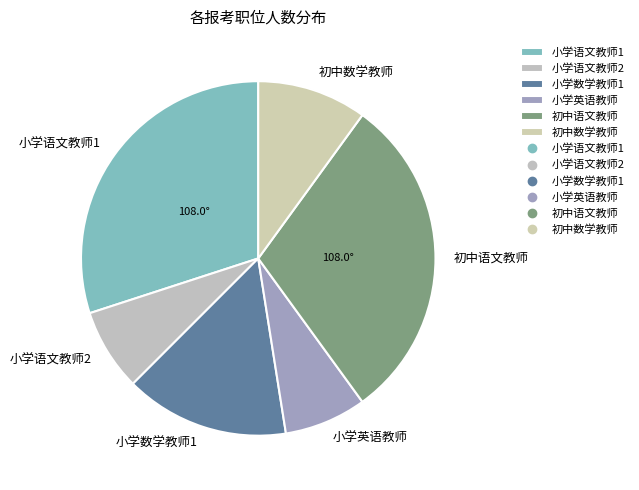

Does 小学语文教师1 account for over 50% of the chart?

No